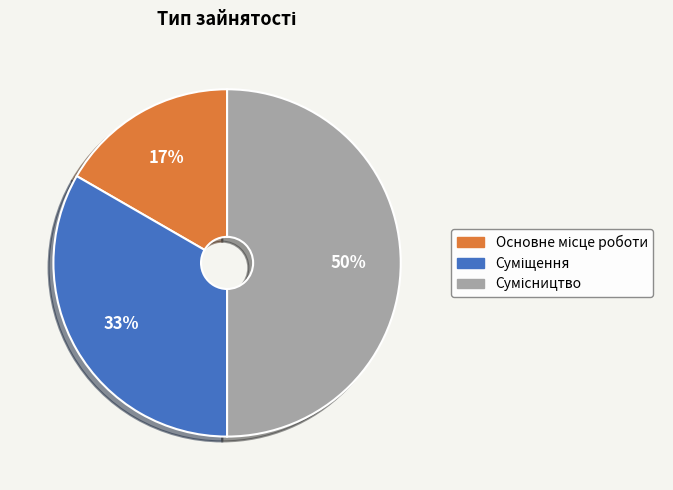

To the nearest percent, what is the difference between the largest and smallest slice percentages?

33%